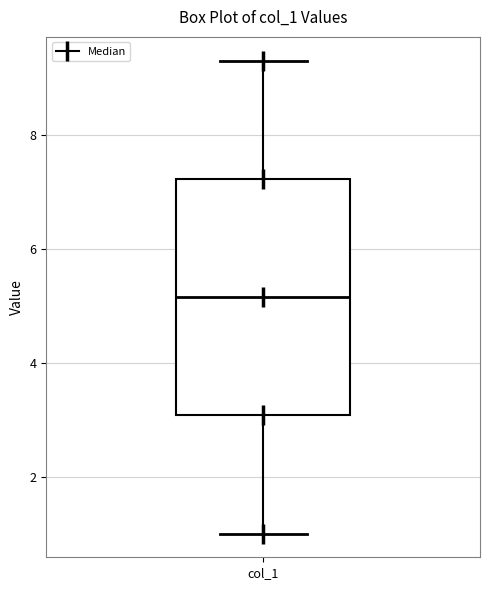

Where does the median line of the box for col_1 sit on the y-axis? The values are not printed on the chart, so give them approximately, as read against the axis.

5.2